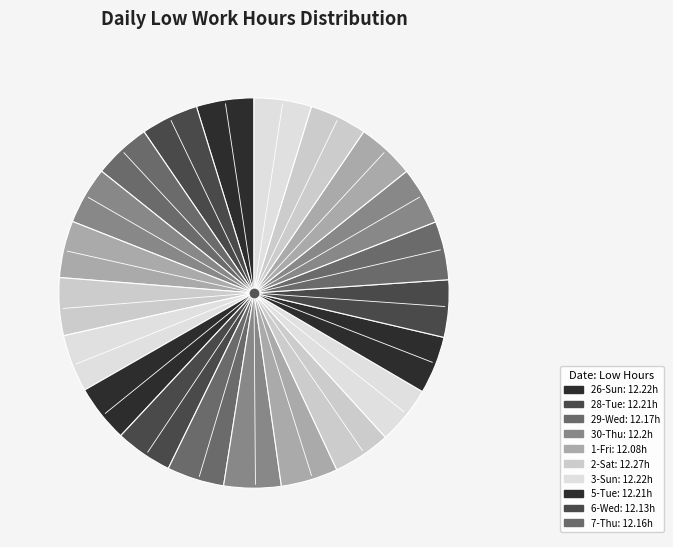

Rank the categories by value from highest to lowest.

16-Sat, 13-Wed, 12-Tue, 2-Sat, 19-Tue, 20-Wed, 14-Thu, 26-Sun, 3-Sun, 28-Tue, 5-Tue, 30-Thu, 22-Fri, 21-Thu, 29-Wed, 7-Thu, 15-Fri, 8-Fri, 6-Wed, 10-Sun, 1-Fri